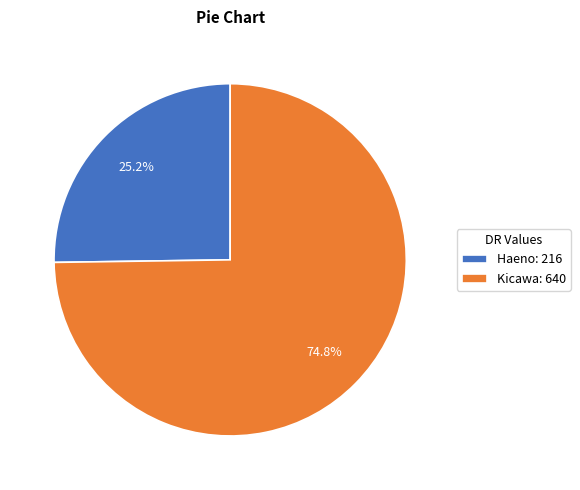

What percentage is NOT represented by Kicawa?

25.2%